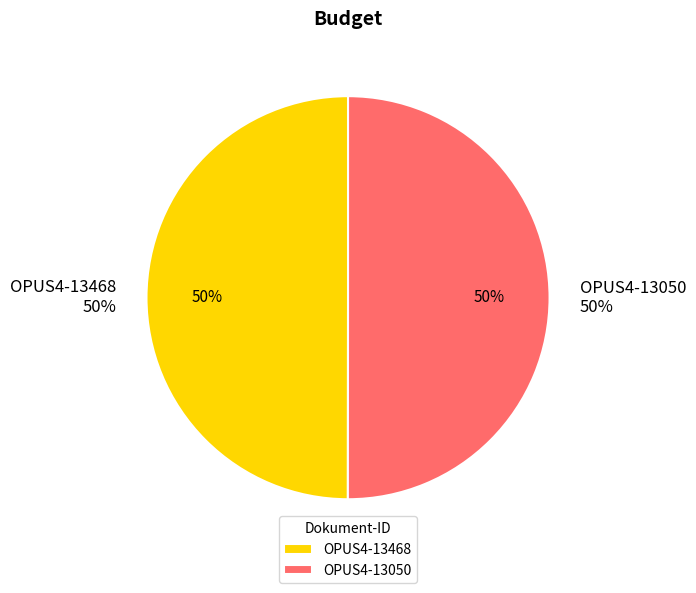

Rank the categories by value from lowest to highest.

OPUS4-13468, OPUS4-13050